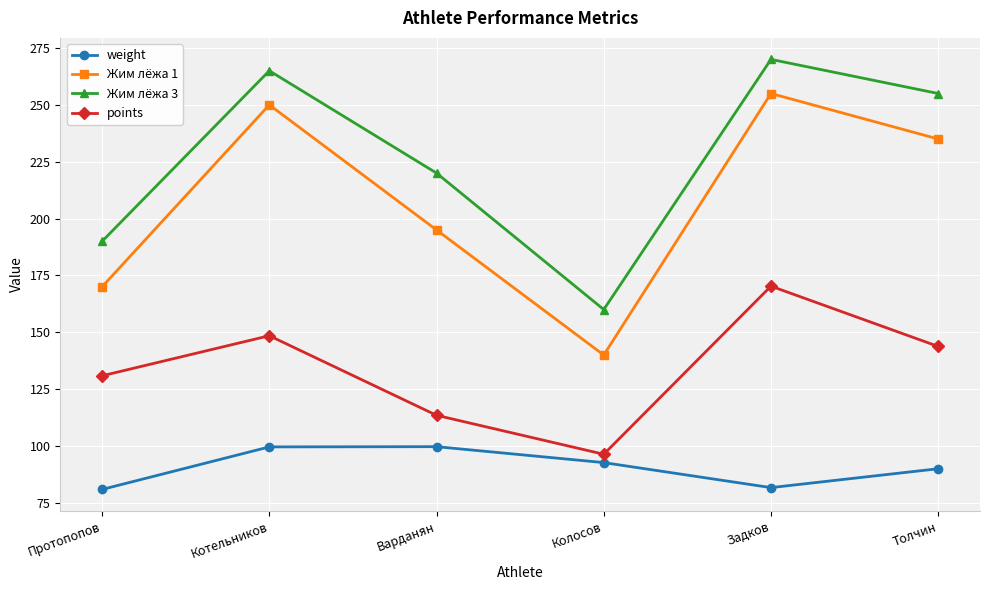

Which series has the largest range (max minus min)?

Жим лёжа 1